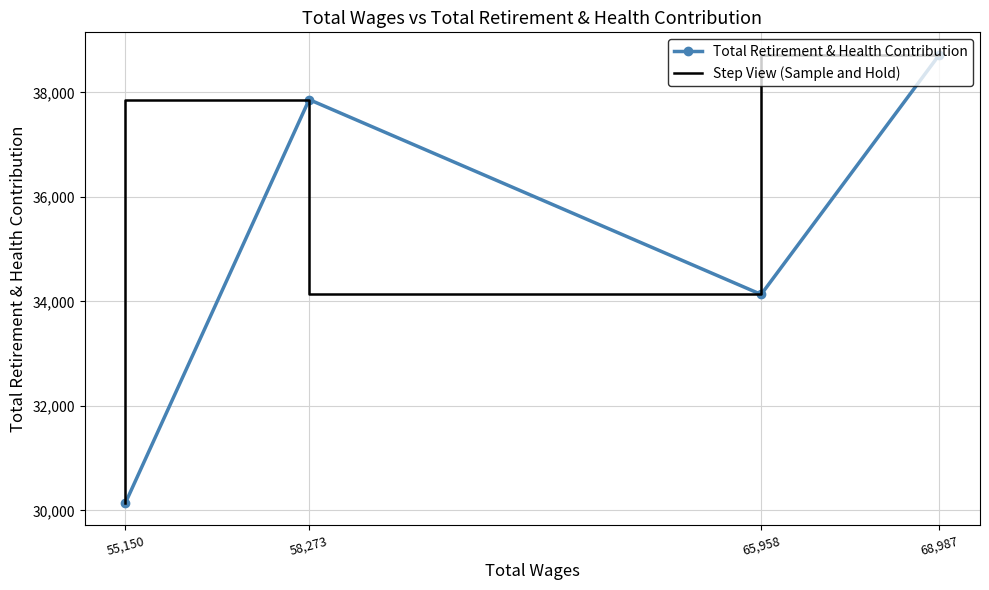

Rank the categories by Step View (Sample and Hold) value from highest to lowest.

68,987, 58,273, 65,958, 55,150